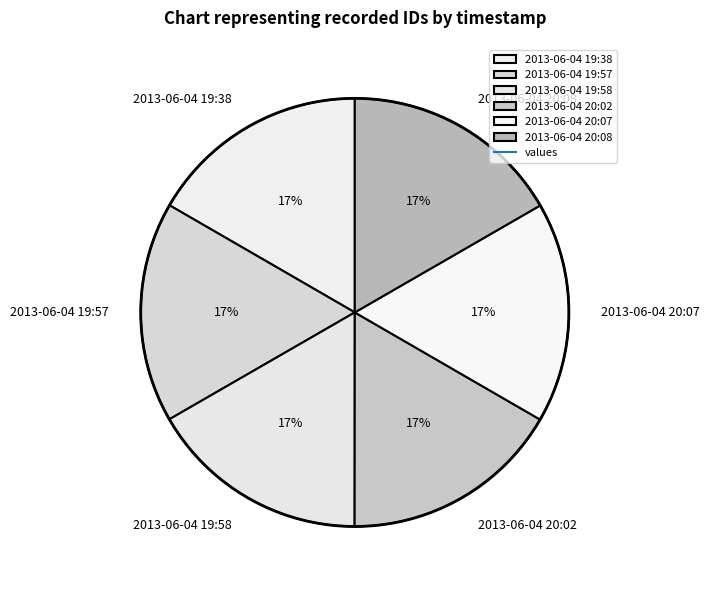

Approximately how many times larger is the value at 2013-06-04 20:07 compared to 2013-06-04 19:57?

1.0